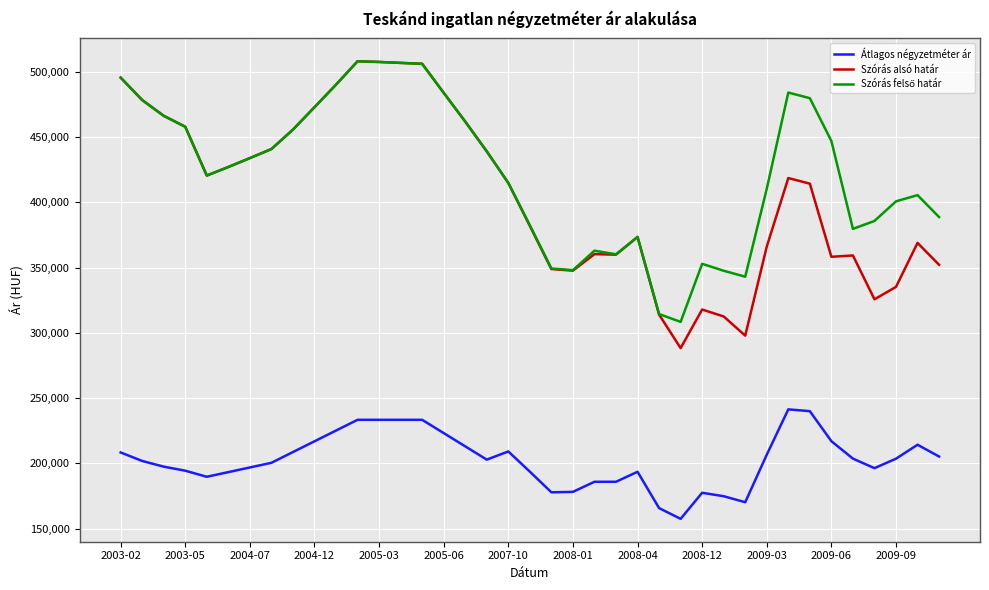

True or false: Átlagos négyzetméter ár and Szórás alsó határ cross at least once.

False